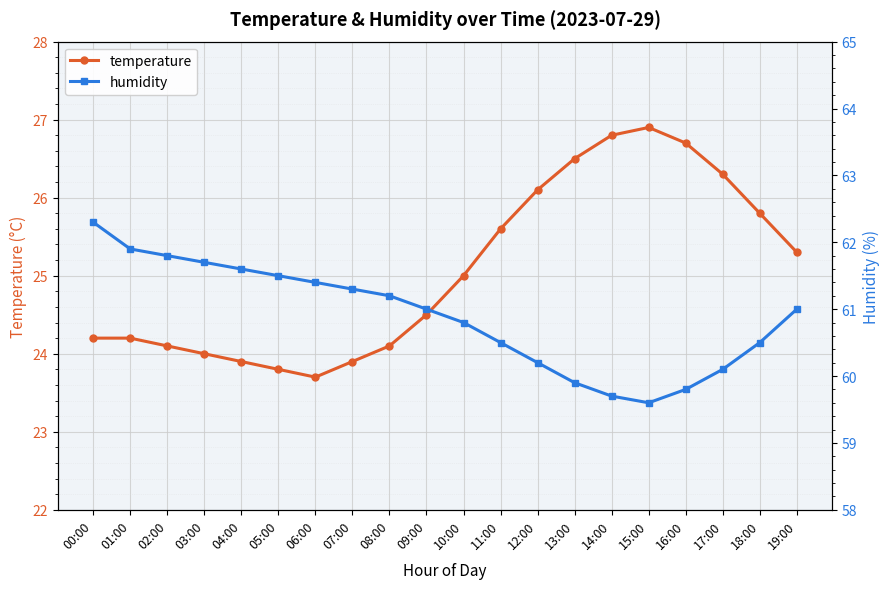

How many distinct data groups are displayed?

2